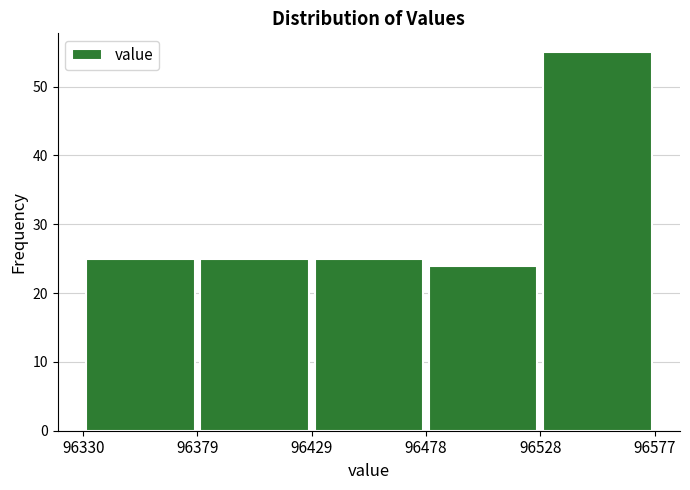

Which range on the x-axis has the tallest bar?

96528 to 96577